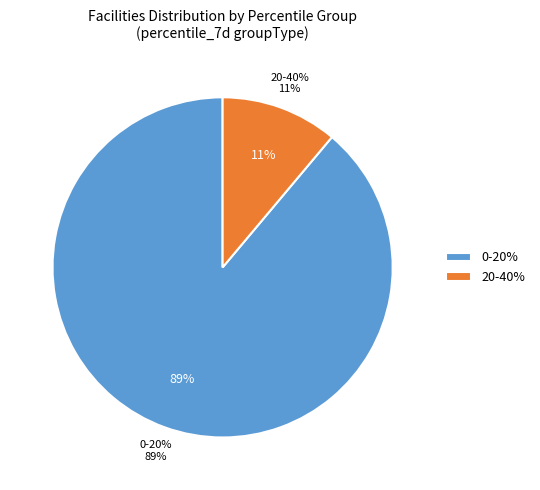

Is it true that BE pp_7d -3To-10pp is 1% of the pie?

False